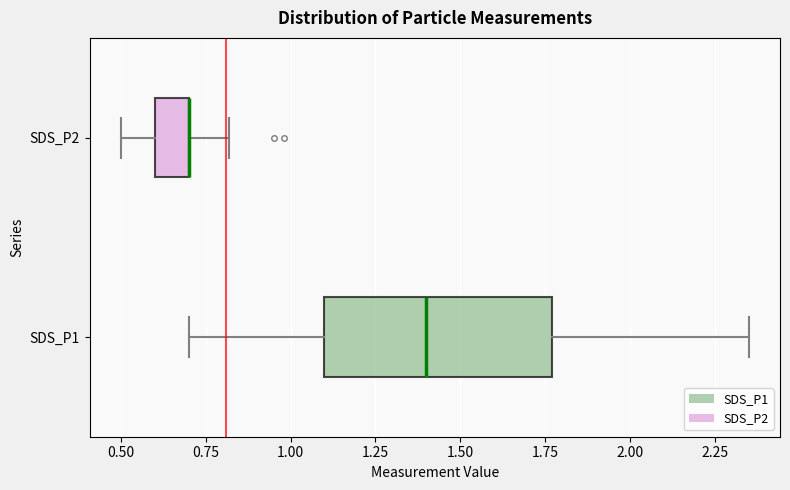

Reading bottom to top, transcribe this box plot: for each box, give where its median line is, the range the box spans, and where its two whiskers end, as read against the x-axis. The values are not printed on the chart, so give them approximately, as read against the axis.

SDS_P1: median 1.40, box 1.10 to 1.75, whiskers 0.70 to 2.35
SDS_P2: median 0.70 (drawn on the box's right edge), box 0.60 to 0.70, whiskers 0.50 to 0.80